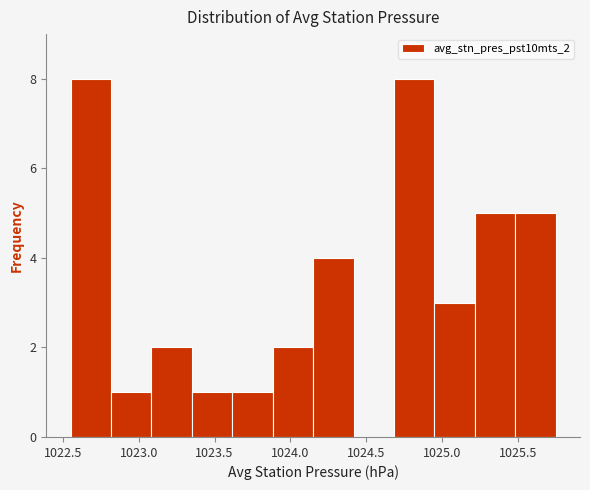

Reading left to right, list every bar in this chart as the range it spans on the x-axis followed by its height. Neither the bar edges nor the heights are printed on the chart, so give them approximately, as read against the axes.

1022.55 to 1022.80: 8
1022.80 to 1023.10: 1
1023.10 to 1023.35: 2
1023.35 to 1023.60: 1
1023.60 to 1023.90: 1
1023.90 to 1024.15: 2
1024.15 to 1024.40: 4
1024.40 to 1024.70: 0
1024.70 to 1024.95: 8
1024.95 to 1025.20: 3
1025.20 to 1025.50: 5
1025.50 to 1025.75: 5